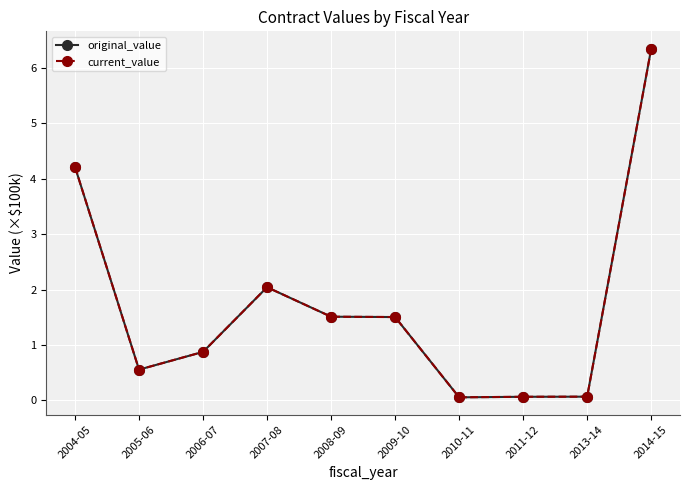

What is the label of the 5th point from the right?

2009-10